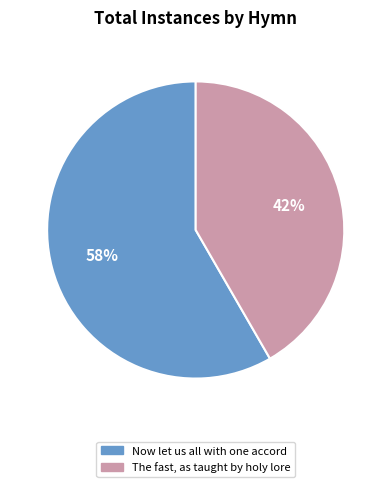

To the nearest percent, what is the combined percentage of Now let us all with one accord and The fast, as taught by holy lore?

100%